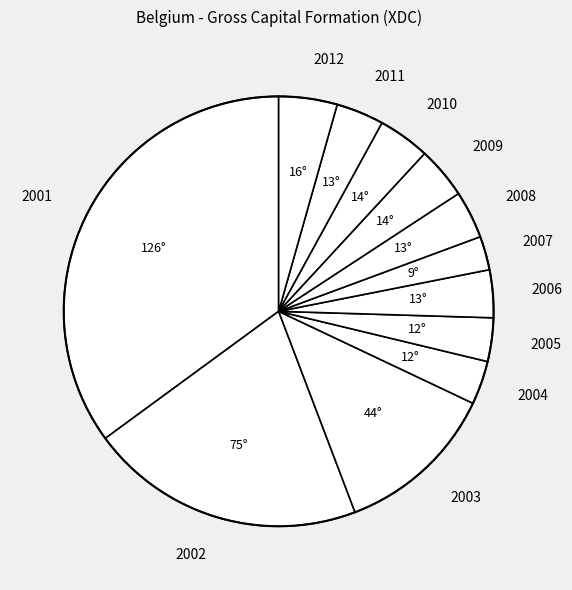

What is the ratio of the value at 2006 to the value at 2011?

1.0